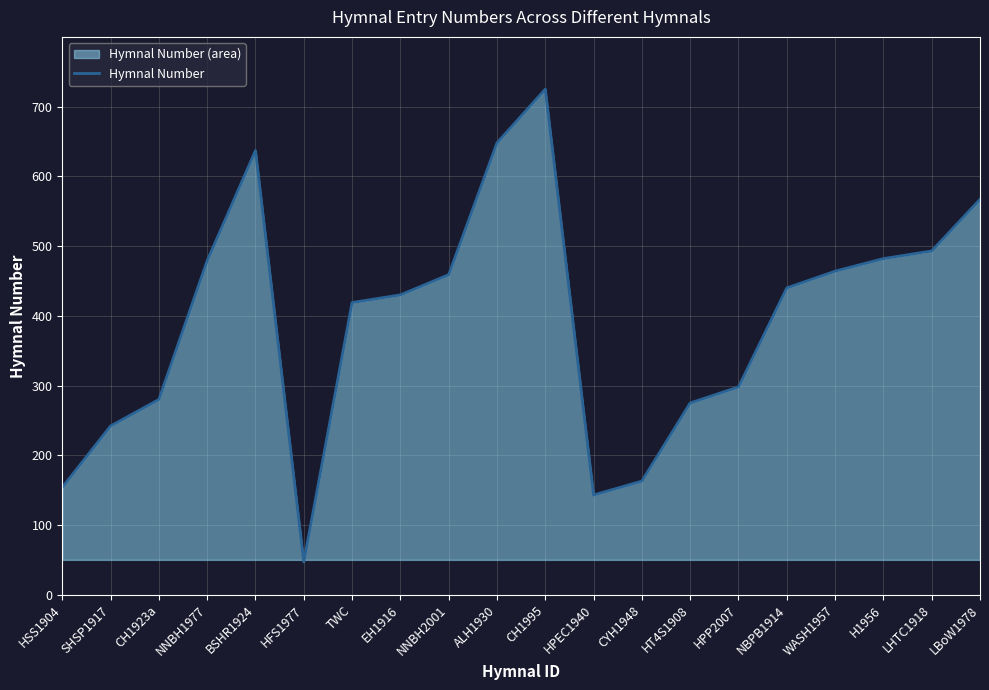

How many data points are less than 440?

10